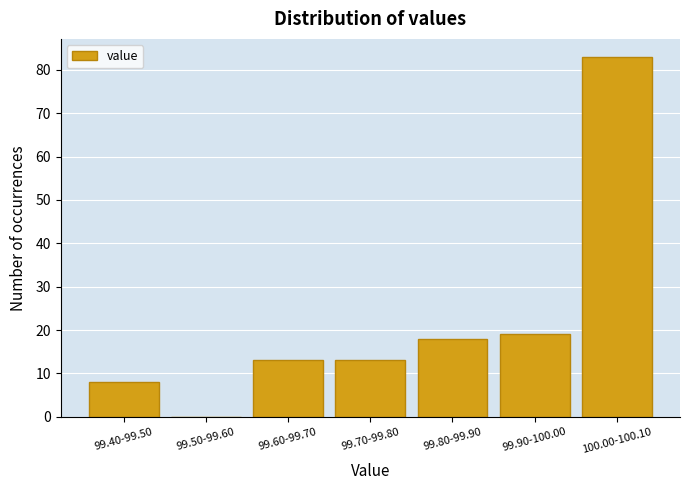

Reading left to right, transcribe all the data shown in this chart.

99.40-99.50=8	99.50-99.60=0	99.60-99.70=13	99.70-99.80=13	99.80-99.90=18	99.90-100.00=19	100.00-100.10=83